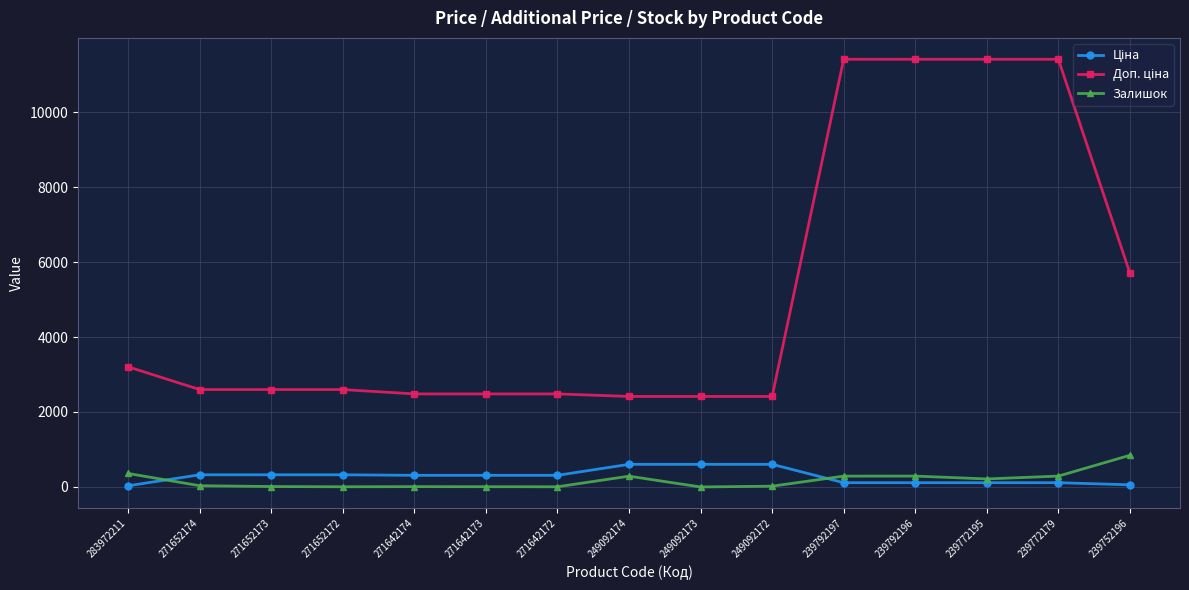

How many categories are shown in the chart?

15